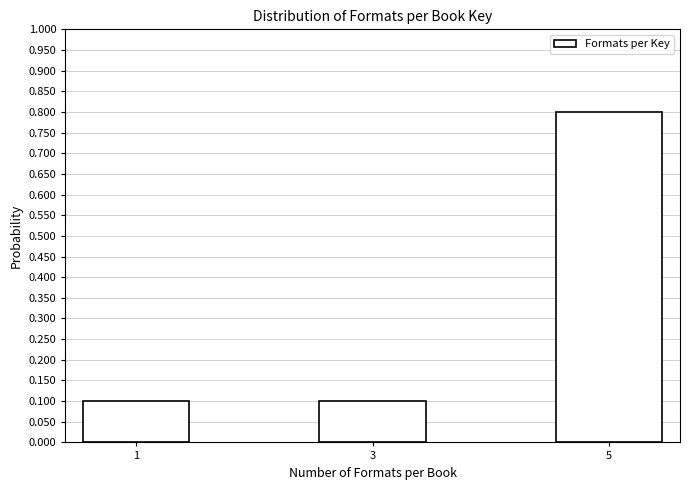

Reading right to left, transcribe all the data shown in this chart.

0.8	0.1	0.1